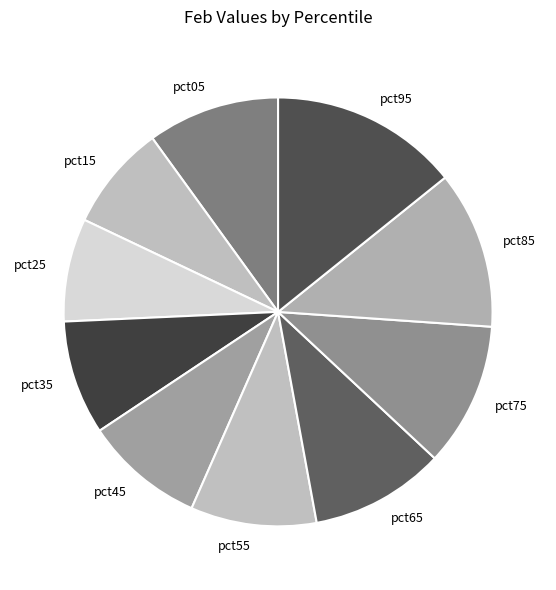

How many slices are in this pie chart?

10